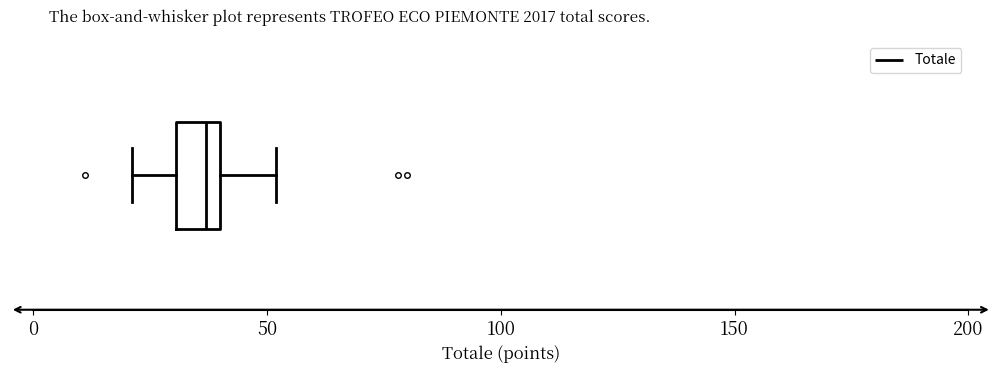

Transcribe this box plot: give where the median line is, the range the box spans, and where the two whiskers end, as read against the x-axis. The values are not printed on the chart, so give them approximately, as read against the axis.

median 35, box 30 to 40, whiskers 20 to 50